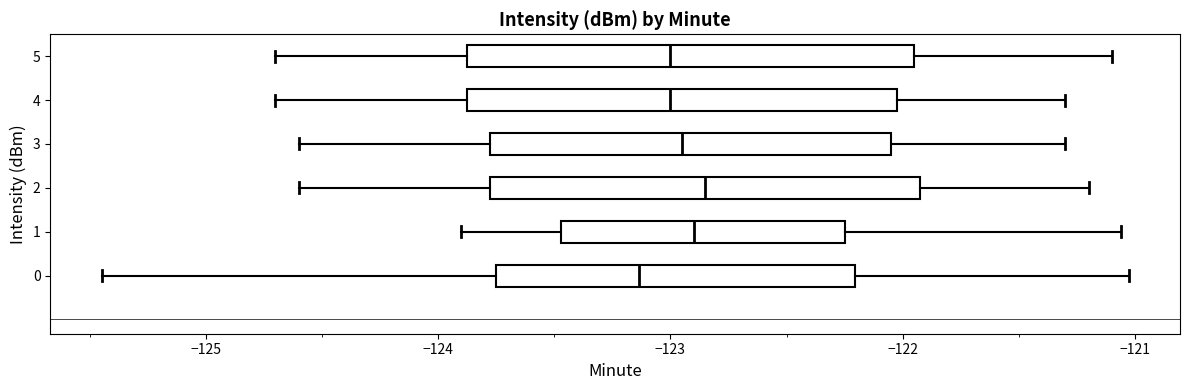

Reading bottom to top, transcribe this box plot: for each box, give where its median line is, the range the box spans, and where its two whiskers end, as read against the x-axis. The values are not printed on the chart, so give them approximately, as read against the axis.

0: median -123.1, box -123.8 to -122.2, whiskers -125.4 to -121.0
1: median -122.9, box -123.5 to -122.2, whiskers -123.9 to -121.1
2: median -122.8, box -123.8 to -121.9, whiskers -124.6 to -121.2
3: median -122.9, box -123.8 to -122.0, whiskers -124.6 to -121.3
4: median -123.0, box -123.9 to -122.0, whiskers -124.7 to -121.3
5: median -123.0, box -123.9 to -121.9, whiskers -124.7 to -121.1